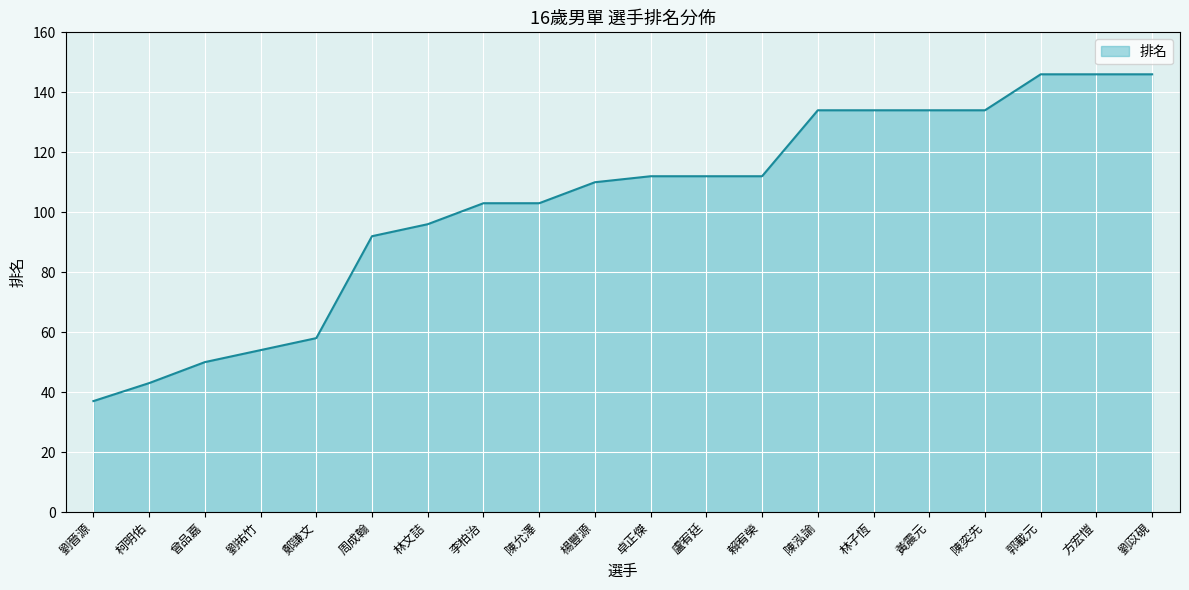

Which category has the lowest value across all series?

劉晉源